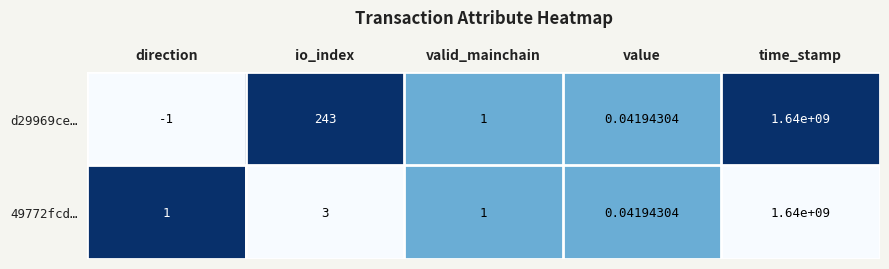

Count the number of data series in this chart.

2